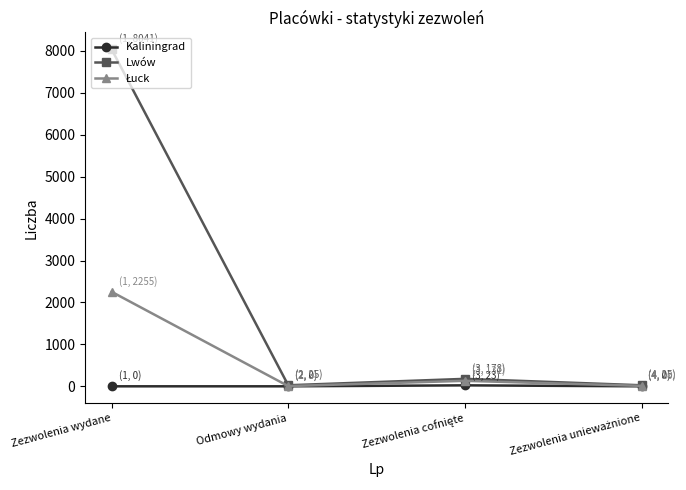

At which label does Lwów first exceed 178?

Zezwolenia wydane